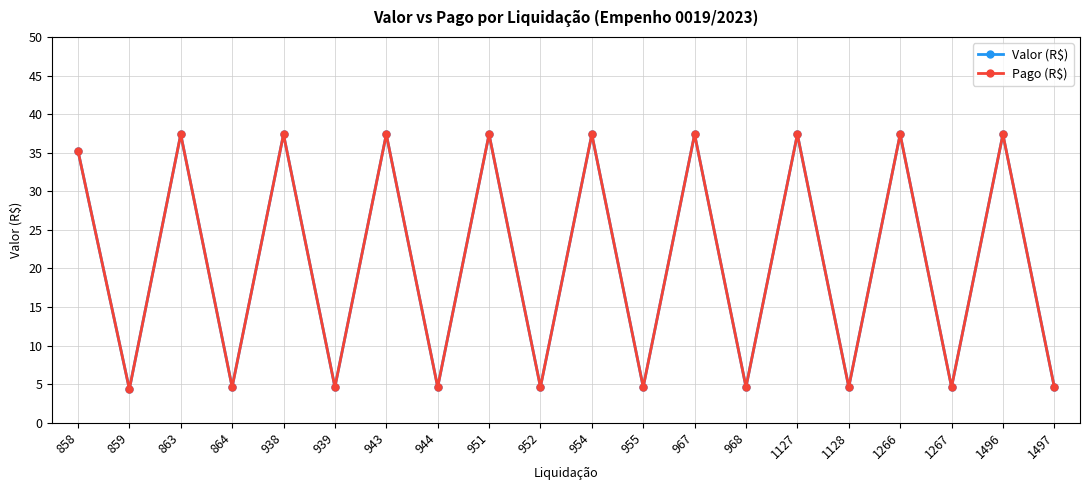

True or false: Pago (R$) and Valor (R$) cross at least once.

False